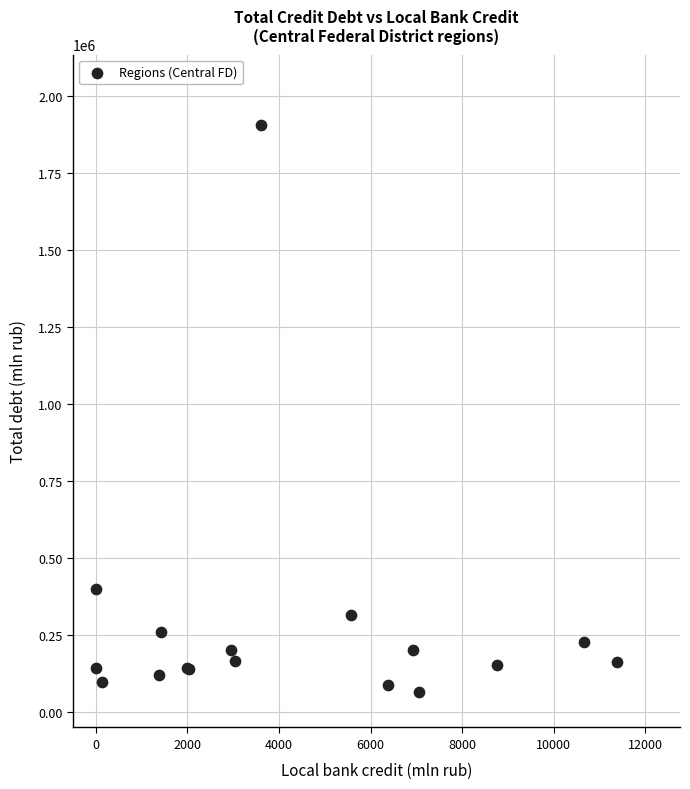

What Y value in the scatter plot is closest to 985894?

399871